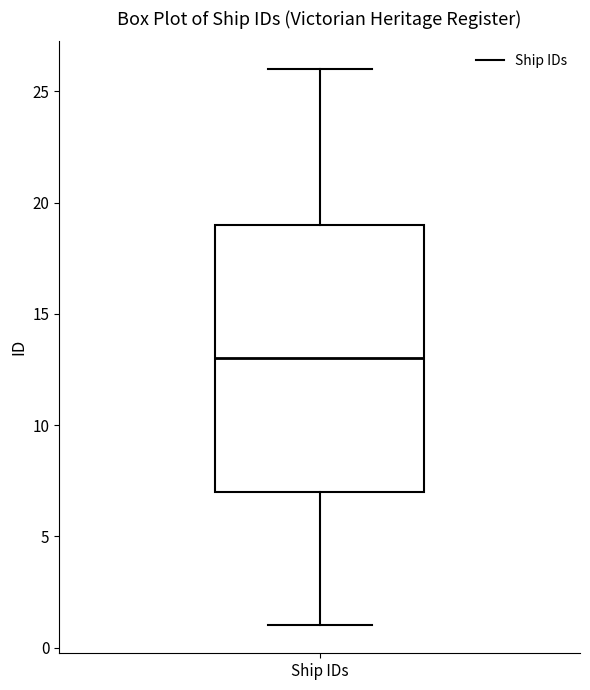

Transcribe this box plot: give where the median line is, the range the box spans, and where the two whiskers end, as read against the y-axis. The values are not printed on the chart, so give them approximately, as read against the axis.

median 13, box 7 to 19, whiskers 1 to 26